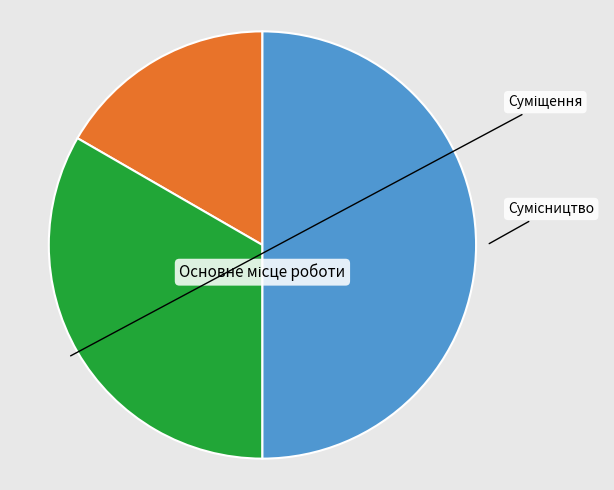

To the nearest percent, what percentage of the pie is Суміщення?

33%